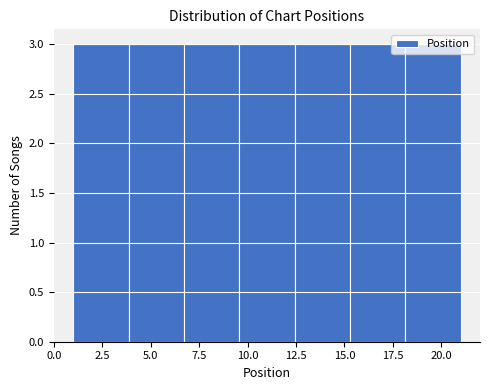

What is the height of the bar covering 6.5 to 9.5 on the x-axis? Neither the bar edges nor the heights are printed on the chart, so give them approximately, as read against the axes.

3